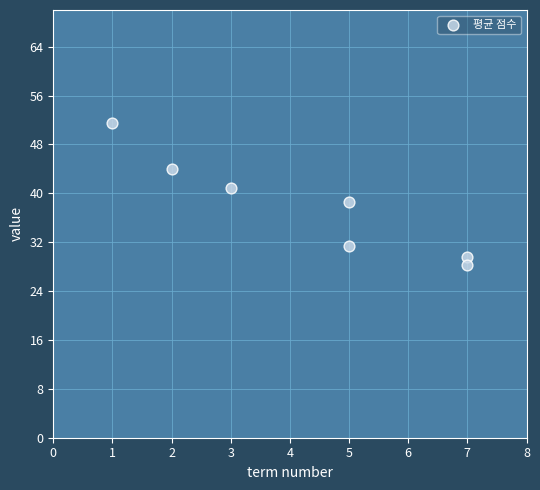

What is the range of Y values (max minus min)?

23.2